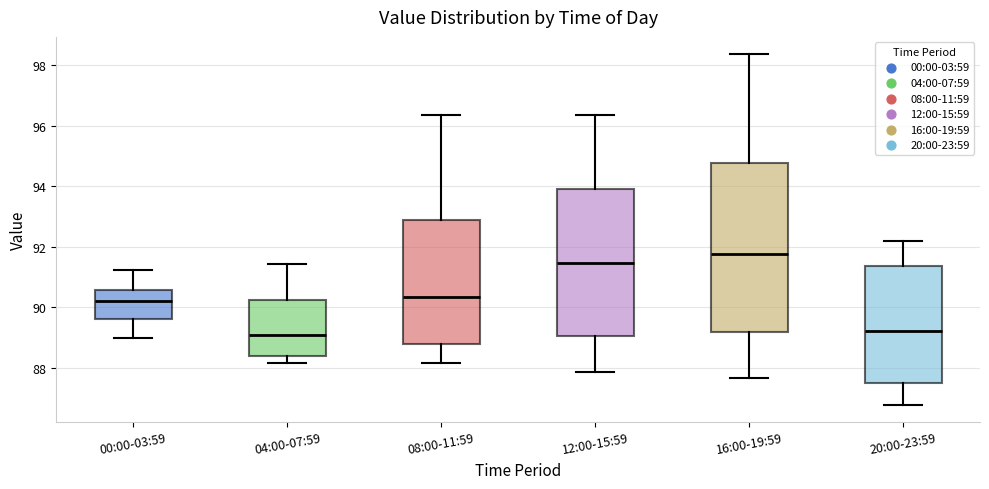

Reading left to right, read every box against the y-axis: the position of its median line, the range the box covers, and the ends of its whiskers. The values are not printed on the chart, so give them approximately, as read against the axis.

00:00-03:59: median 90.2, box 89.6 to 90.6, whiskers 89.0 to 91.2
04:00-07:59: median 89.2, box 88.4 to 90.2, whiskers 88.2 to 91.4
08:00-11:59: median 90.4, box 88.8 to 92.8, whiskers 88.2 to 96.4
12:00-15:59: median 91.4, box 89.0 to 94.0, whiskers 87.8 to 96.4
16:00-19:59: median 91.8, box 89.2 to 94.8, whiskers 87.6 to 98.4
20:00-23:59: median 89.2, box 87.6 to 91.4, whiskers 86.8 to 92.2